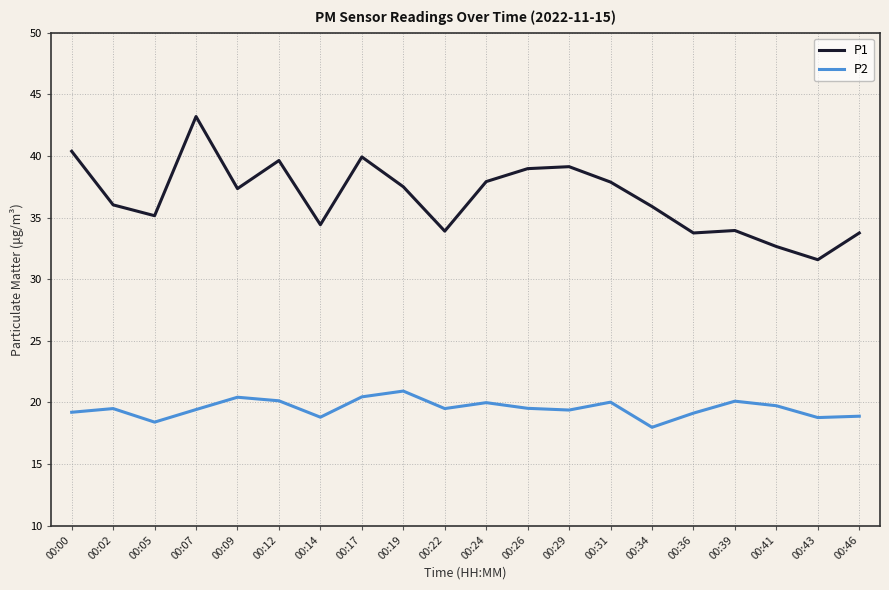

Which category has the lowest value in the P2 series?

00:34